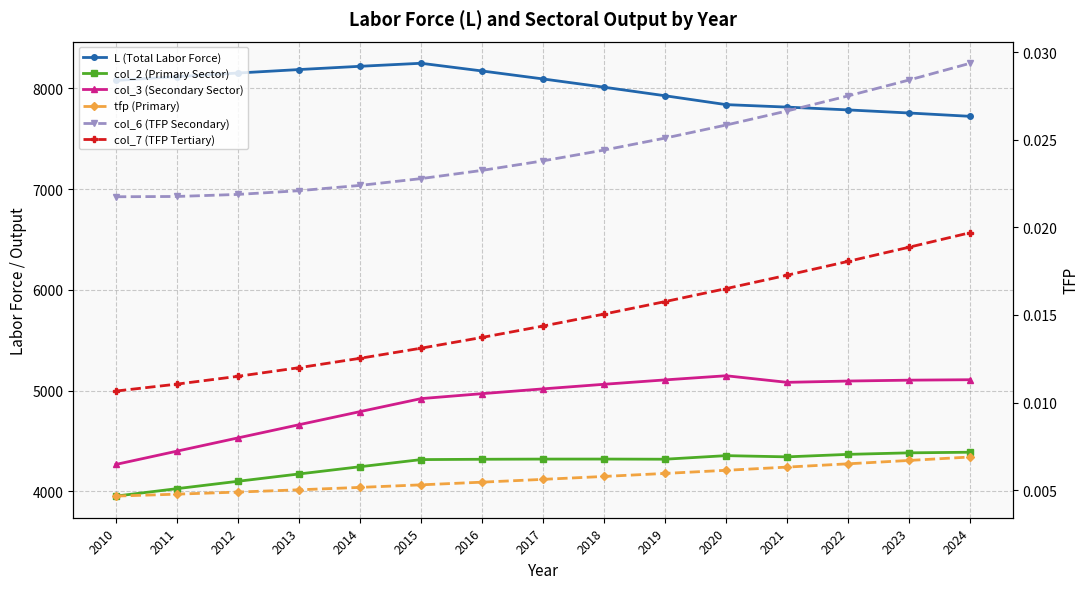

What is the sum of all col_3 (Secondary Sector) values?

73276.1